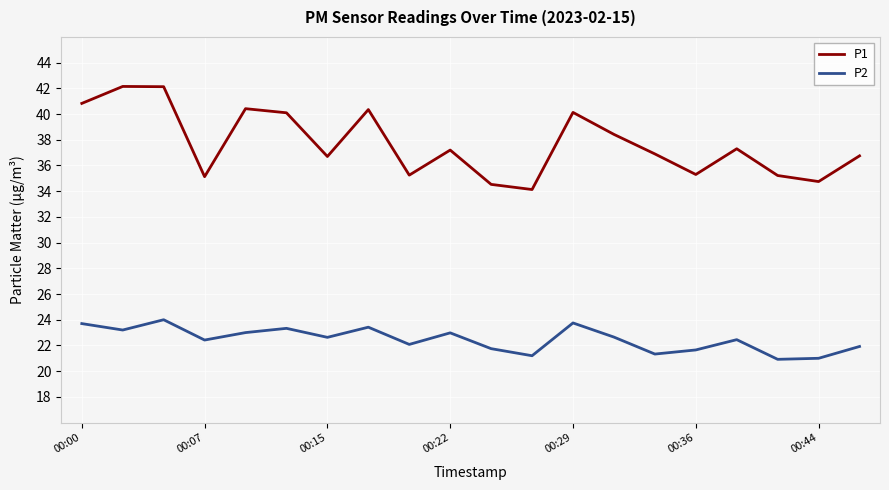

True or false: P2 and P1 intersect in this chart.

False